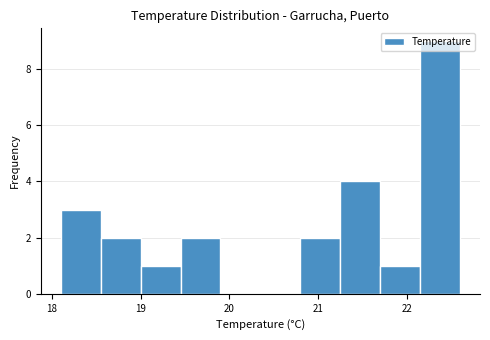

Reading left to right, transcribe this chart: for each bar, give the range it covers on the x-axis and its height. Neither the bar edges nor the heights are printed on the chart, so give them approximately, as read against the axes.

18.10 to 18.55: 3
18.55 to 19.00: 2
19.00 to 19.45: 1
19.45 to 19.90: 2
19.90 to 20.35: 0
20.35 to 20.80: 0
20.80 to 21.25: 2
21.25 to 21.70: 4
21.70 to 22.15: 1
22.15 to 22.60: 9